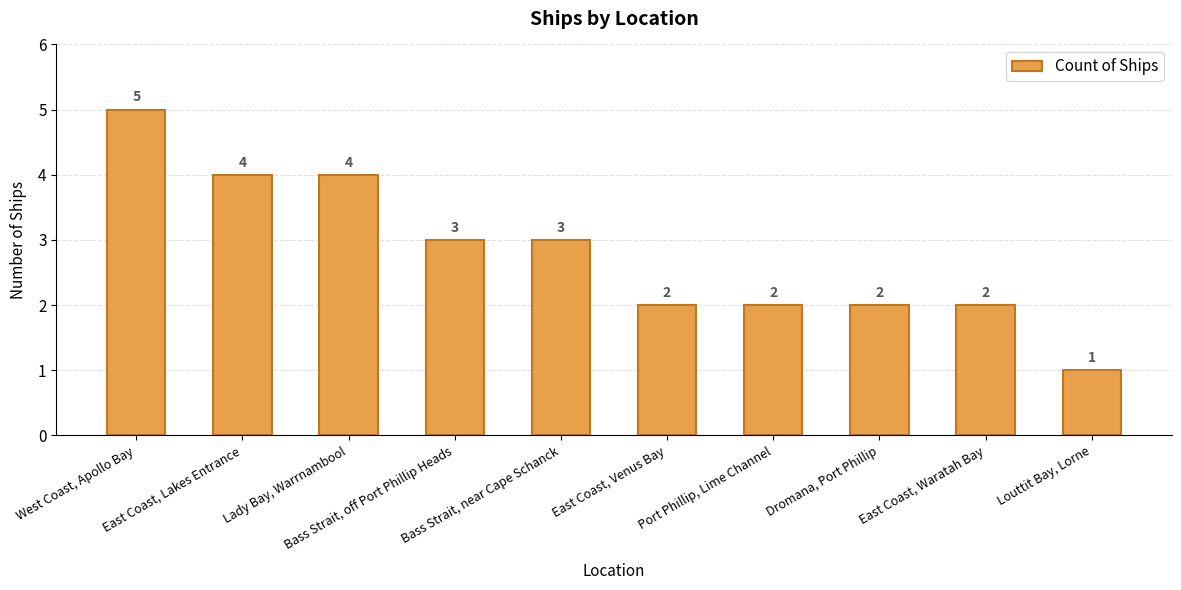

Approximately how many times larger is the value at East Coast, Waratah Bay compared to East Coast, Lakes Entrance?

0.5